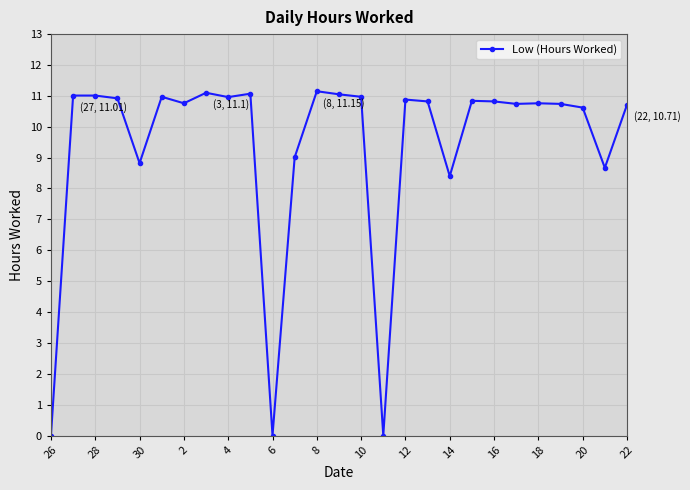

Count the number of values greater than 10.

20